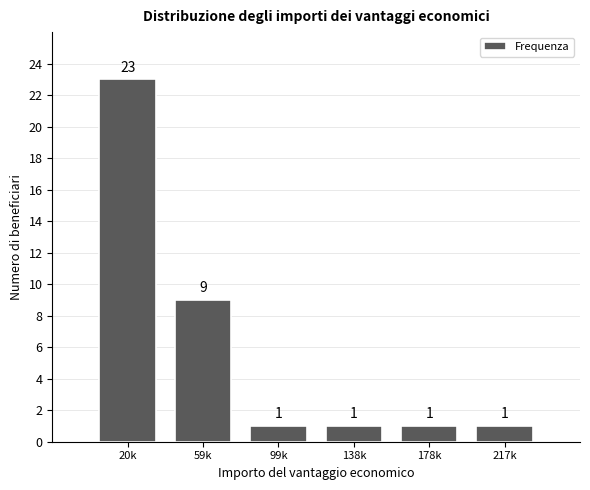

Reading left to right, extract all data points from this chart.

23	9	1	1	1	1